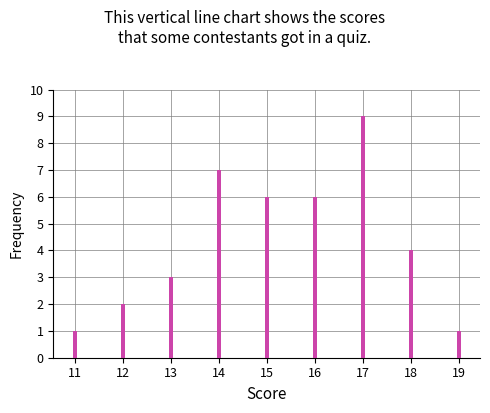

Reading left to right, extract all data points from this chart.

1	2	3	7	6	6	9	4	1